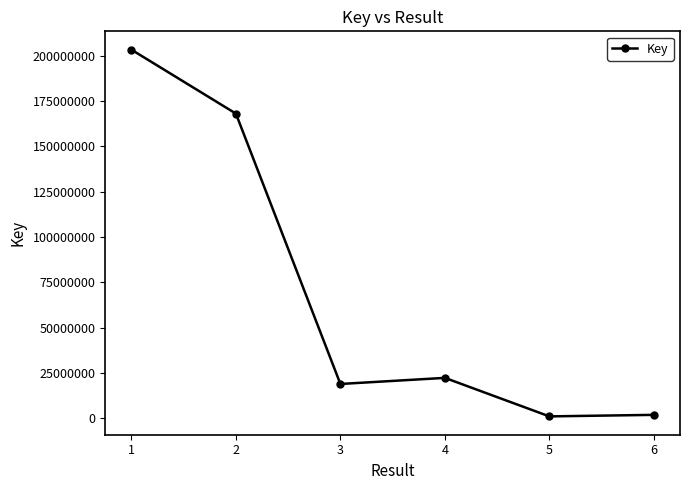

True or false: there are more than 1 points higher than both neighbors.

False